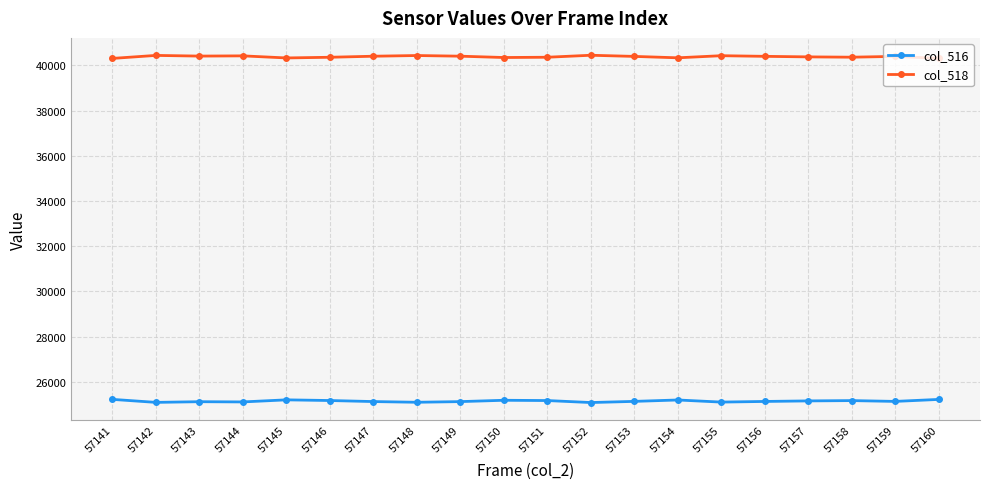

True or false: col_516 has more than 0 interior local peaks.

True